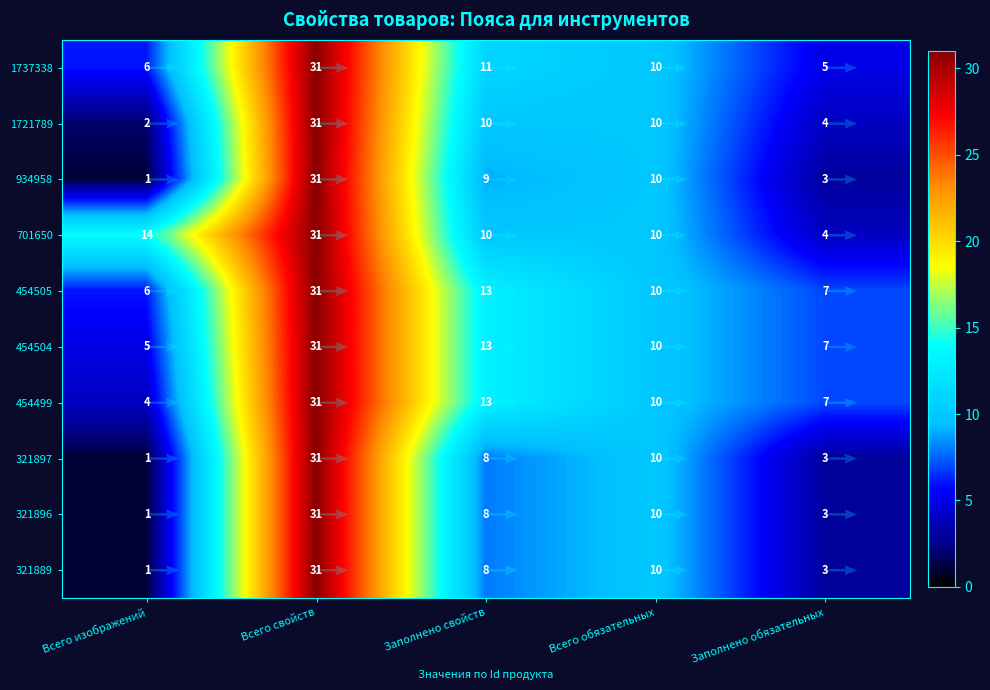

Which series has the largest range (max minus min)?

934958